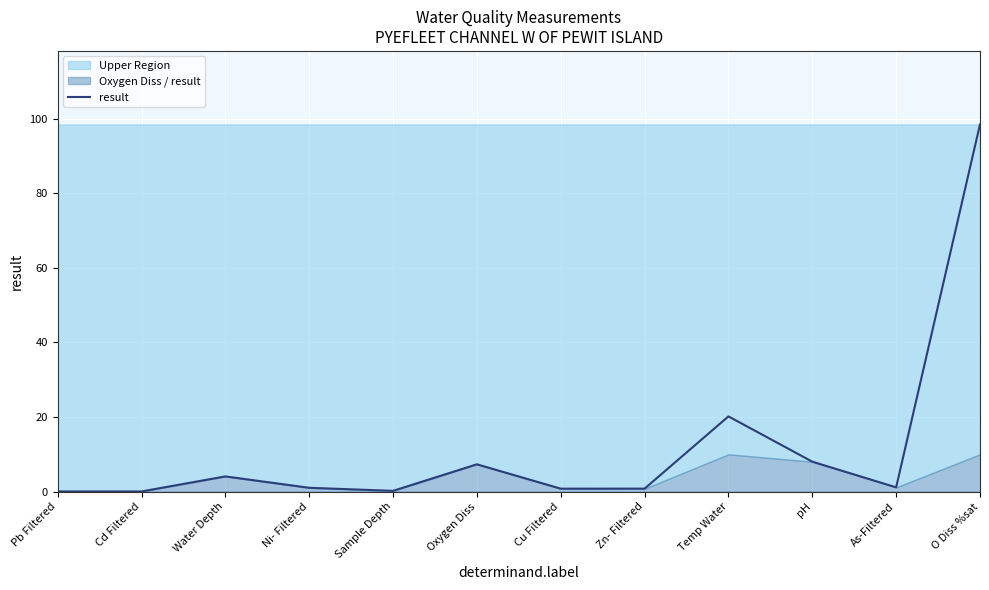

Rank the categories by value from lowest to highest.

Pb Filtered, Cd Filtered, Sample Depth, Cu Filtered, Zn- Filtered, Ni- Filtered, As-Filtered, Water Depth, Oxygen Diss, pH, Temp Water, O Diss %sat